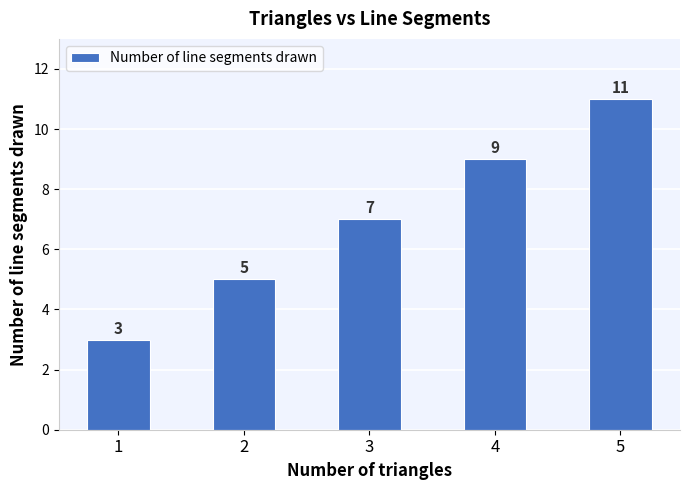

How many bars are there in total?

5